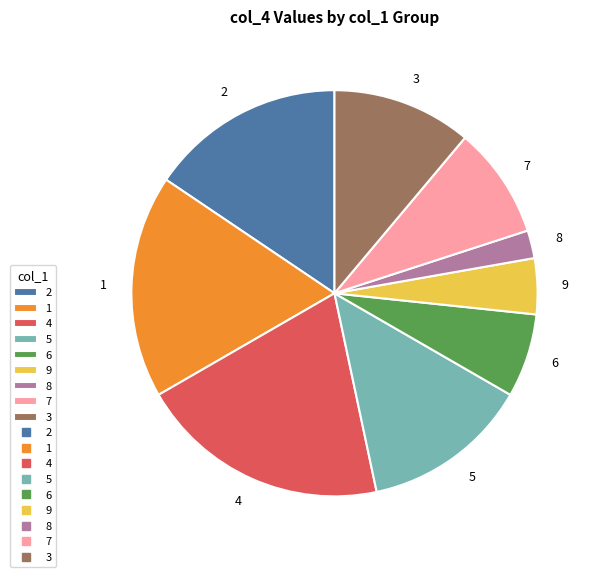

Count the number of slices in the pie.

9